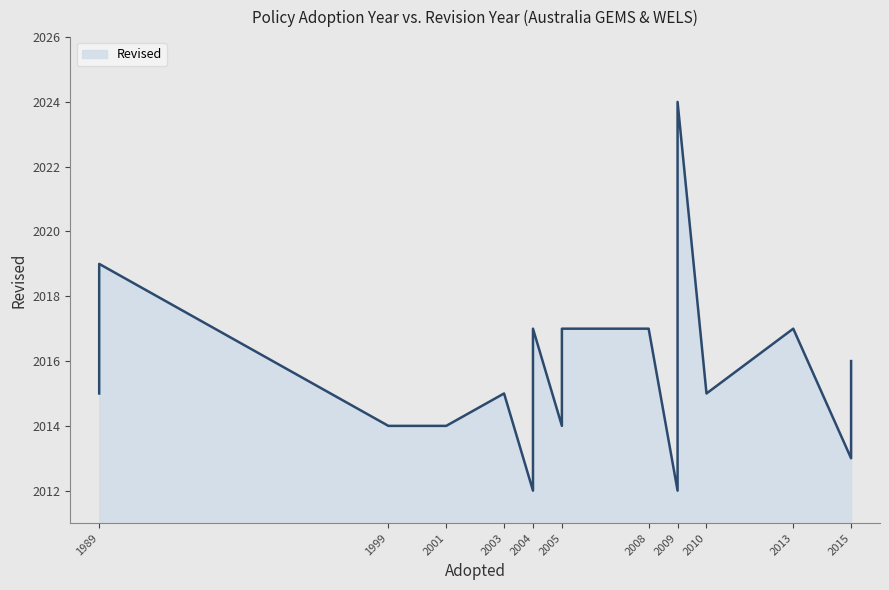

What is the maximum value shown in the chart?

2024